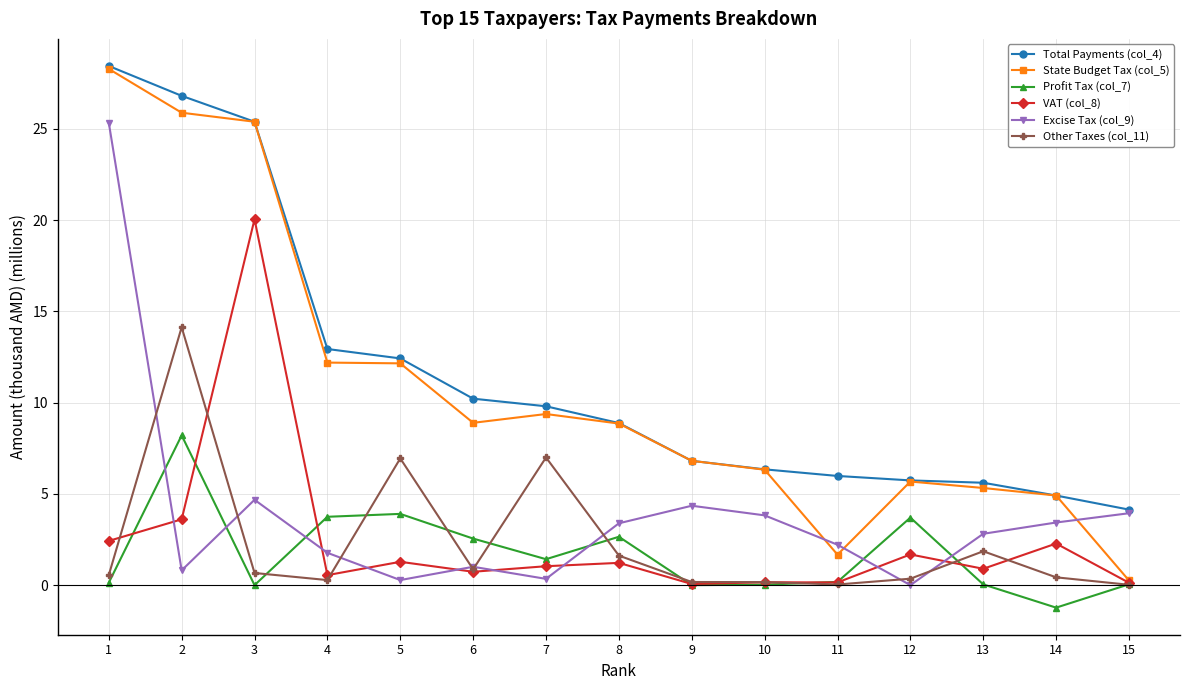

What is the difference between the Profit Tax (col_7) values at 6 and 2?

5.7